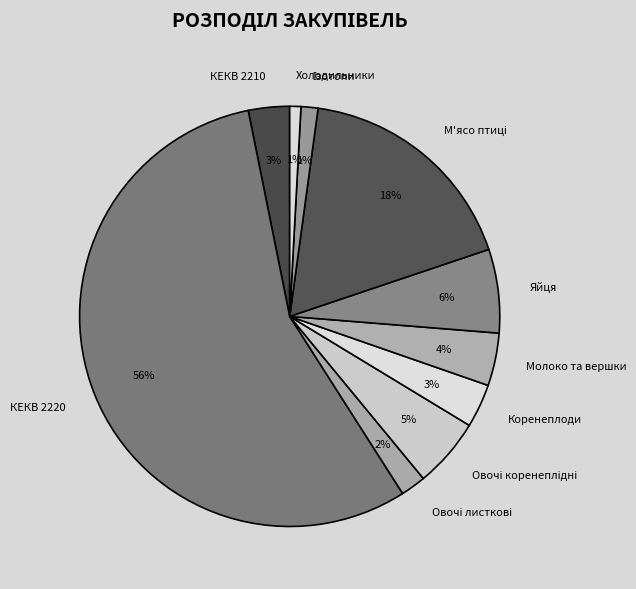

The Холодильники slice represents 14% of the pie. True or false?

False